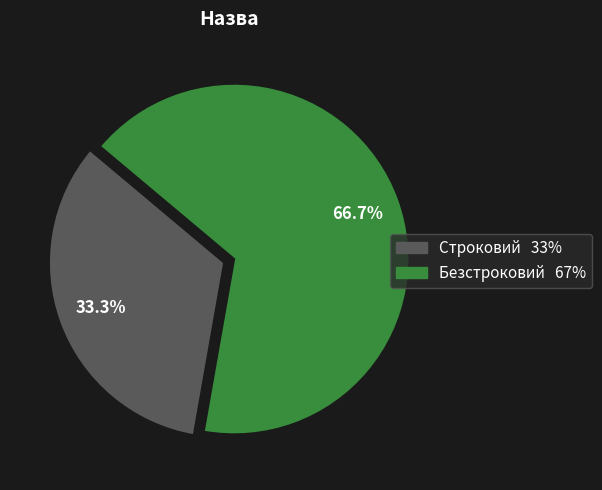

Which slice represents more than half of the pie?

Безстроковий